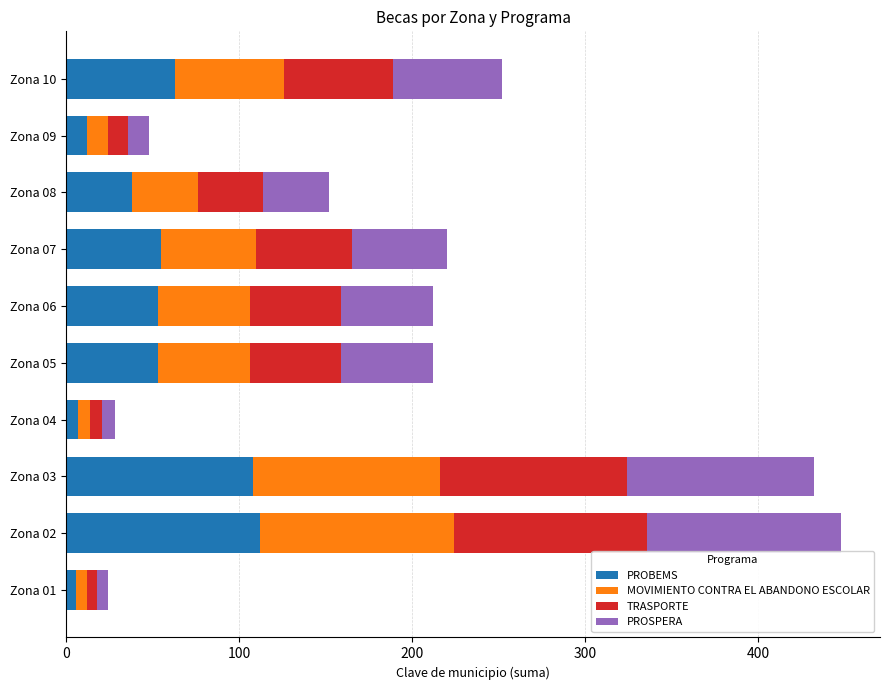

What is the highest value of the PROBEMS series?

112